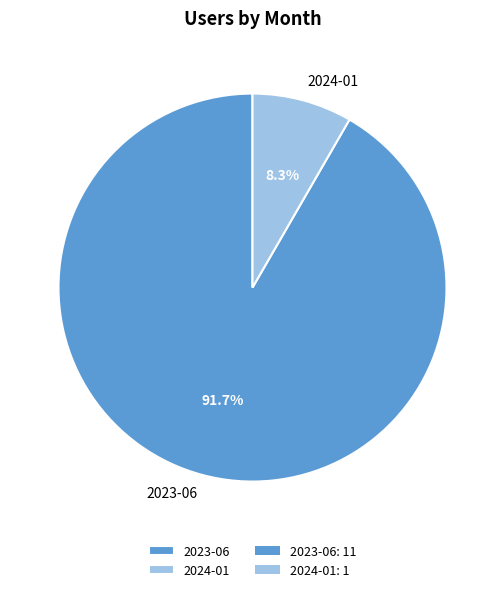

To the nearest percent, what is the average slice percentage?

50%